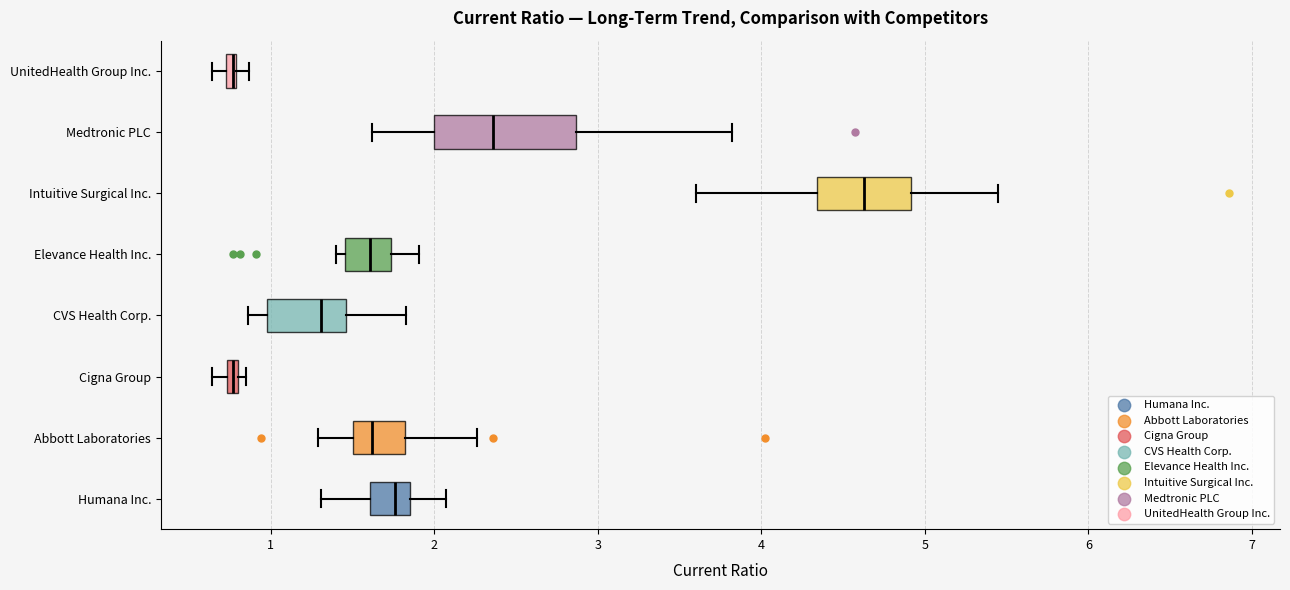

Which box is the widest, from its left edge to its right edge?

Medtronic PLC